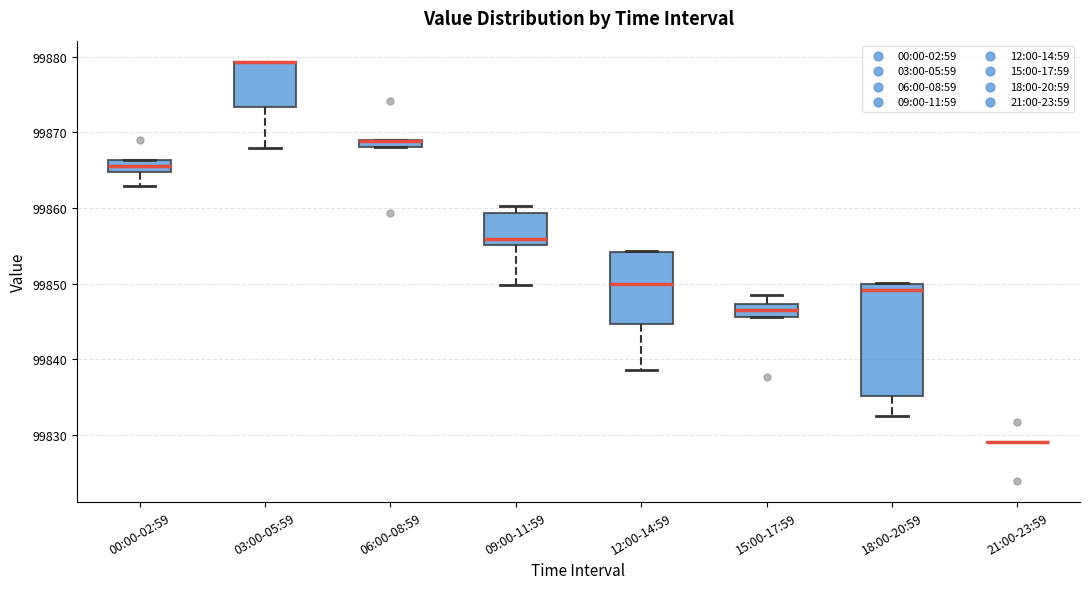

Where is the upper edge of the box for 00:00-02:59 on the y-axis? The values are not printed on the chart, so give them approximately, as read against the axis.

99866